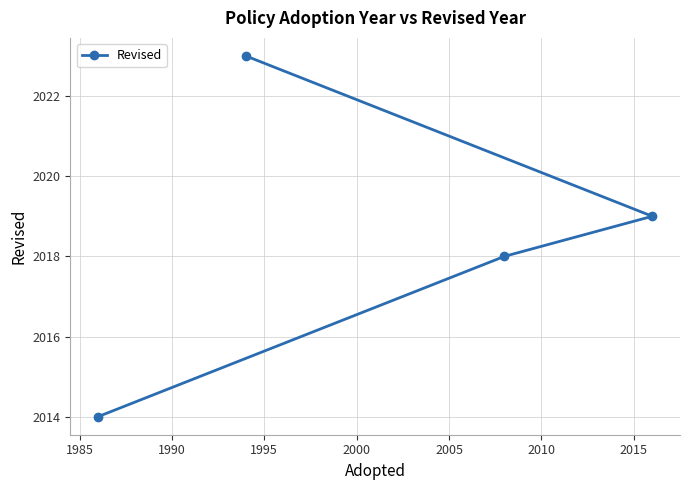

What is the minimum value shown in the chart?

2014